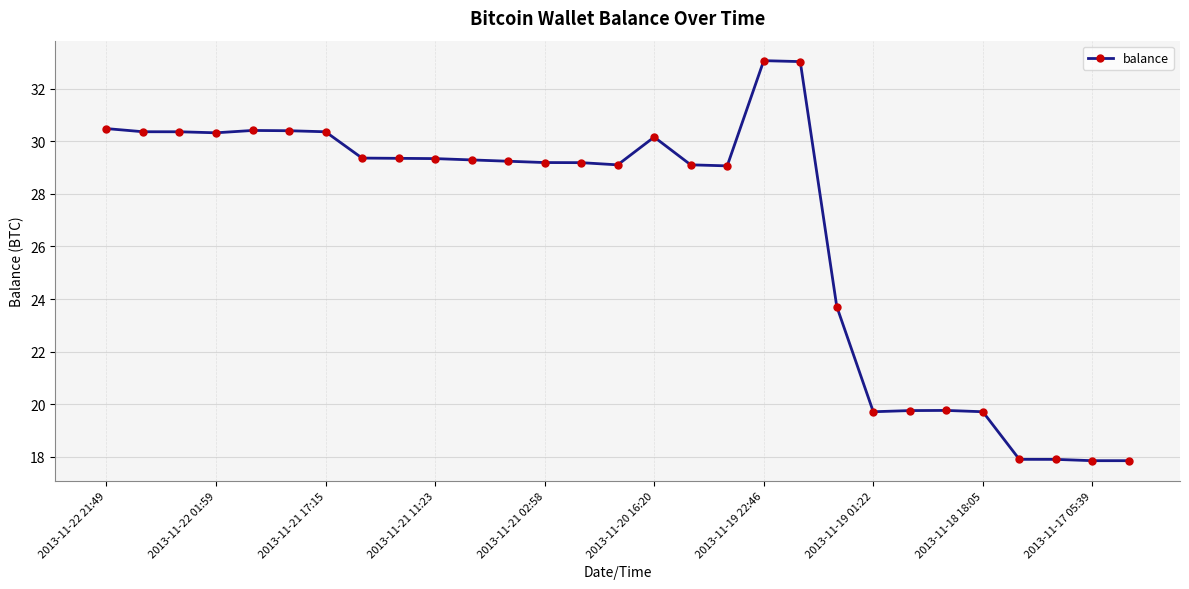

True or false: there are more than 1 points higher than both neighbors.

True